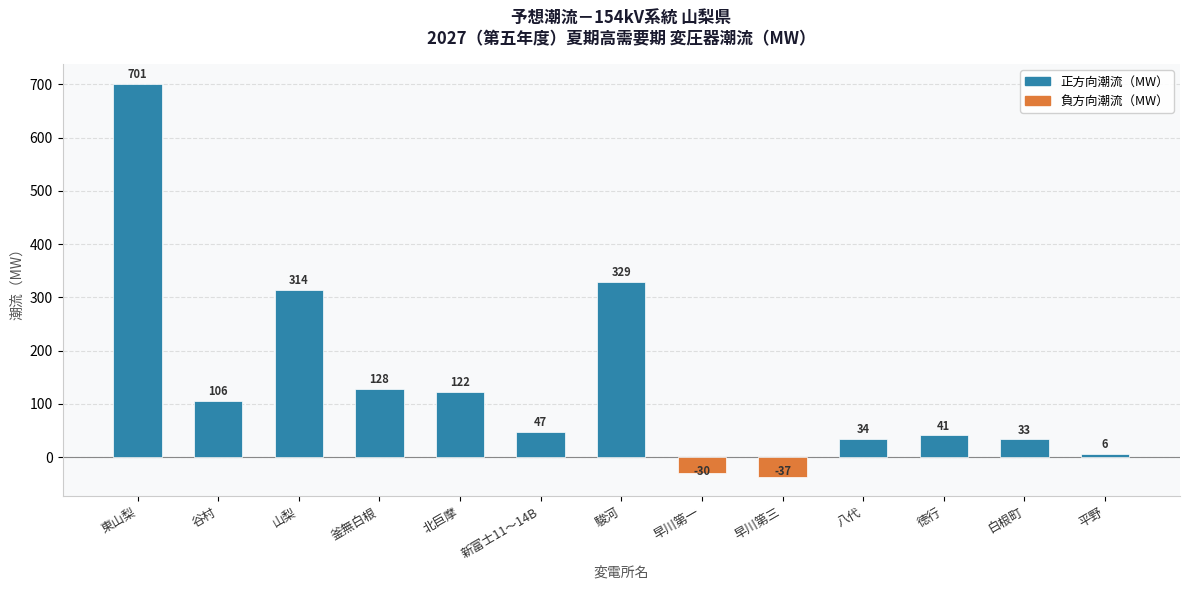

List the labels in order of value, largest first.

東山梨, 駿河, 山梨, 釜無白根, 北巨摩, 谷村, 新富士11～14B, 徳行, 八代, 白根町, 平野, 早川第一, 早川第三